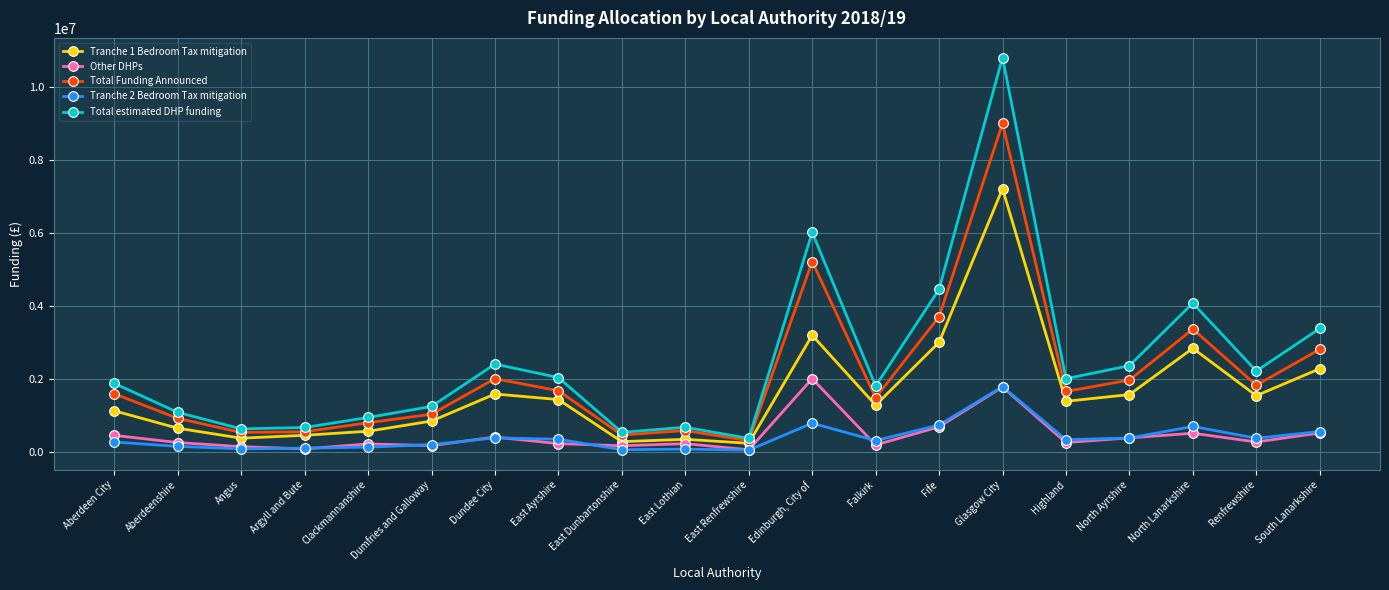

What is the minimum value for Tranche 1 Bedroom Tax mitigation?

249576